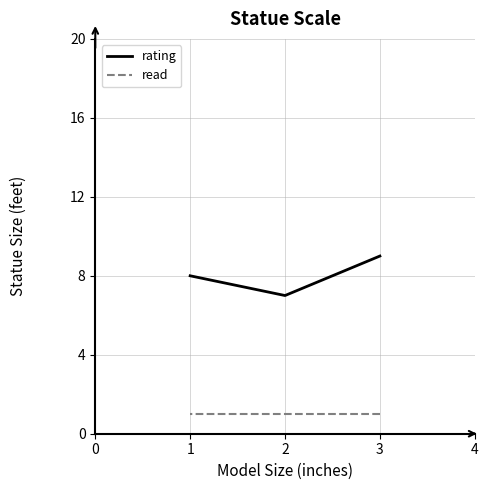

What is the average value of the read series?

1